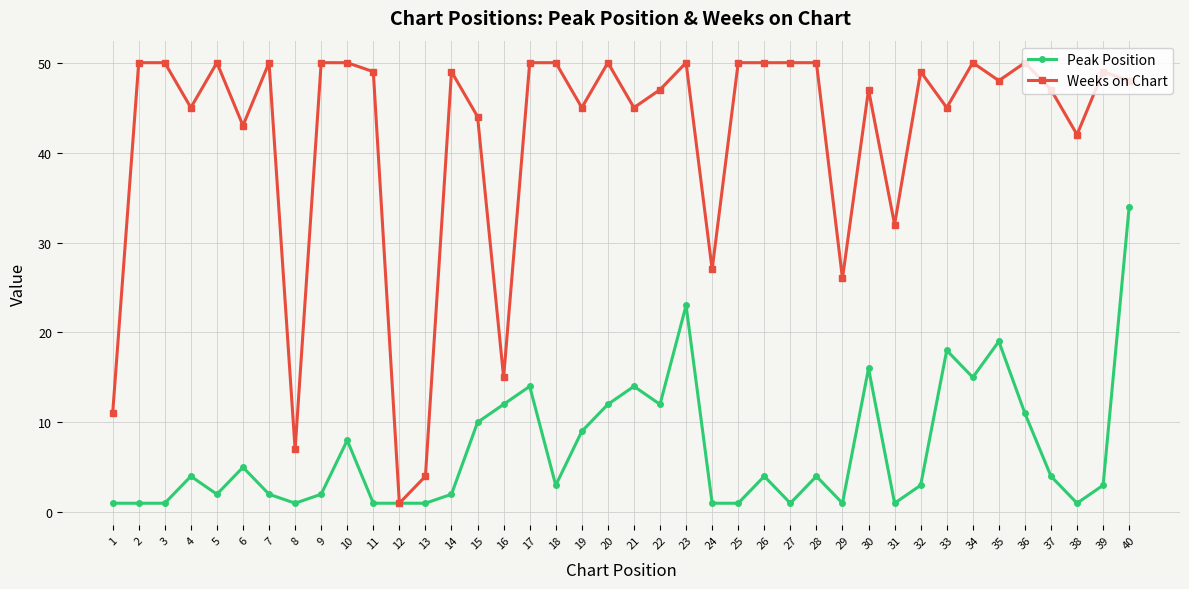

How many lines are shown in the chart?

2